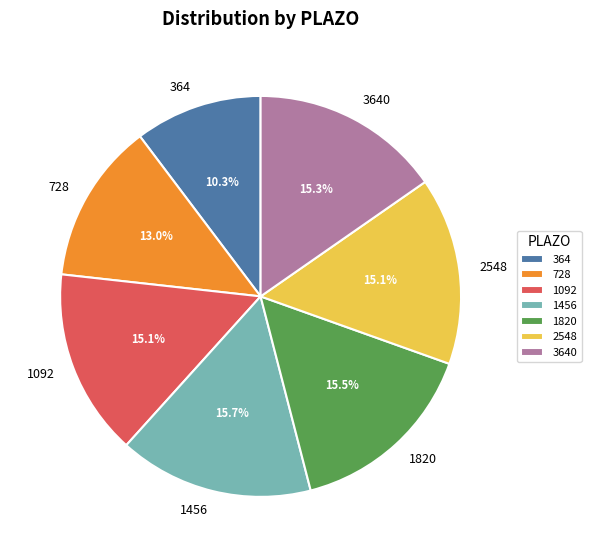

How many segments does this pie chart have?

7